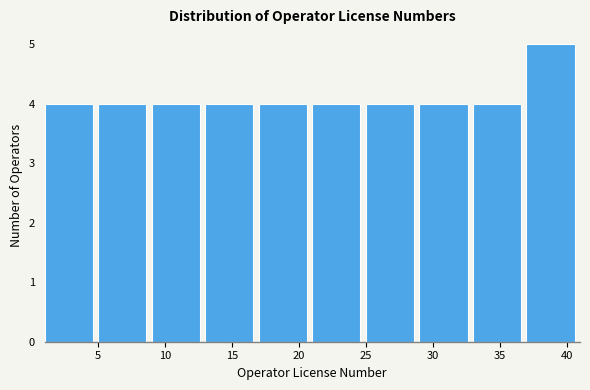

How tall is the bar that spans 1 to 5 on the x-axis? The values are not printed on the chart, so give them approximately, as read against the axis.

4